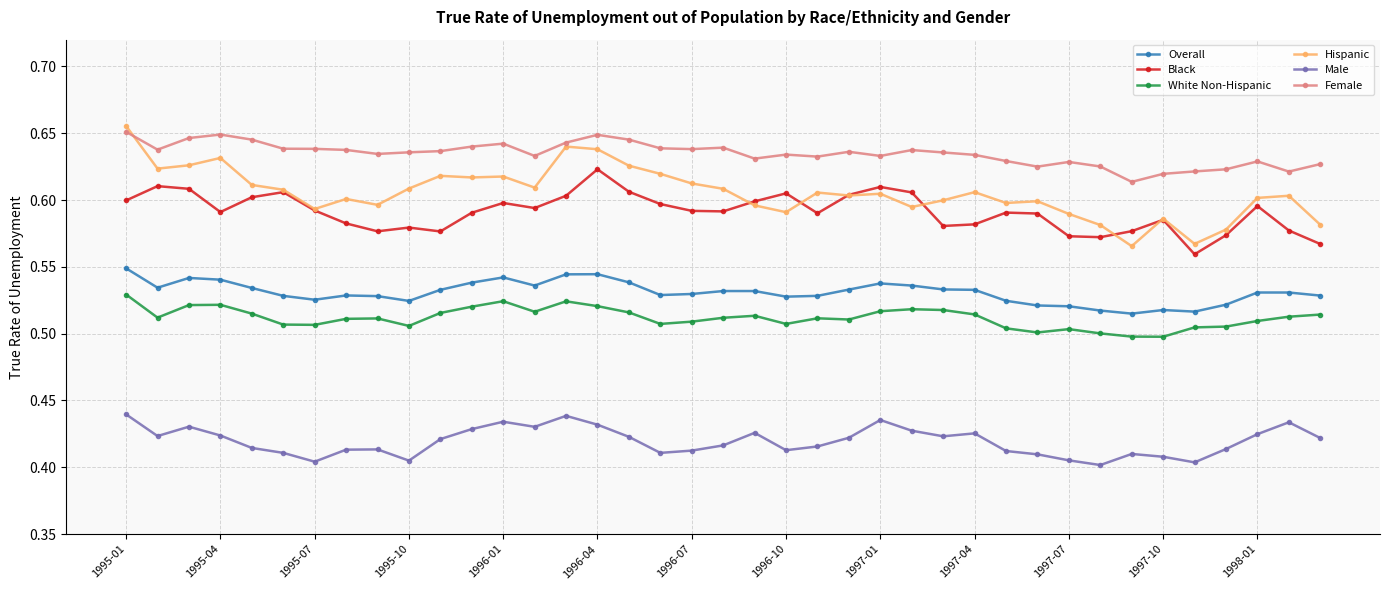

Which series has the widest spread of values?

Hispanic